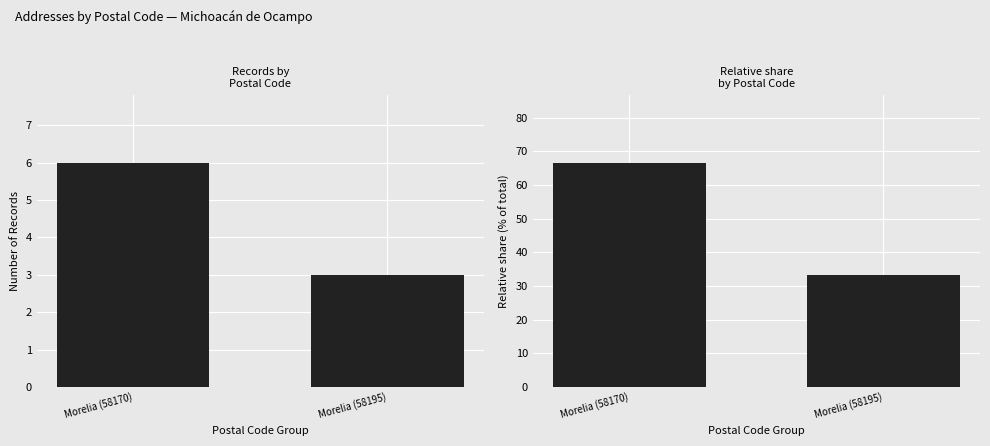

Rank the series at Morelia (58170) from highest to lowest value.

Relative %, Count